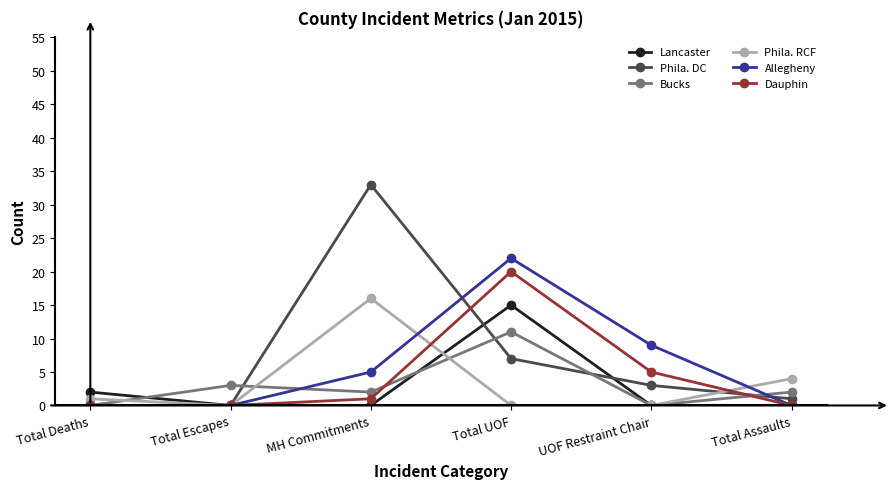

True or false: Allegheny has more than 0 points higher than both neighbors.

True